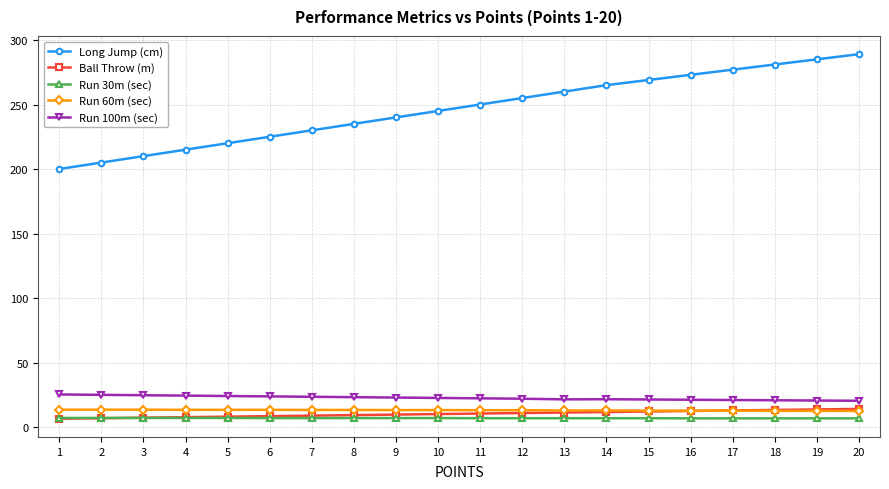

How many data points does each series have?

20